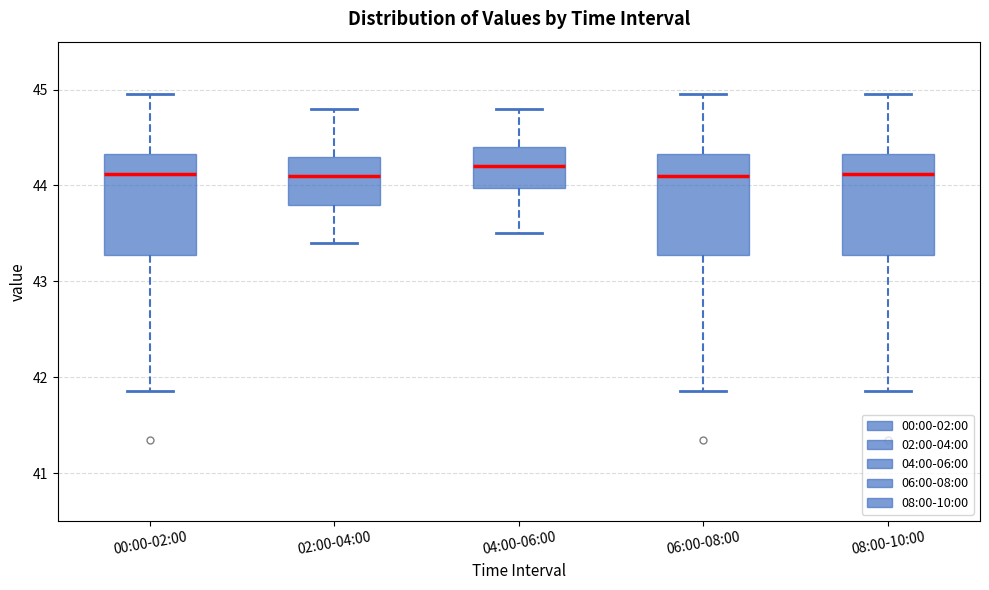

Where does the upper whisker of the box for 06:00-08:00 end on the y-axis? The values are not printed on the chart, so give them approximately, as read against the axis.

45.0